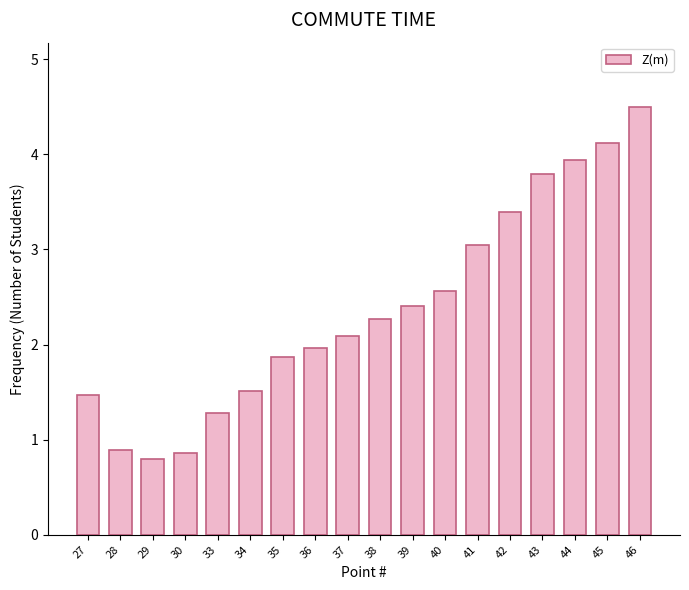

True or false: the data shows 2.6 at 40.

True